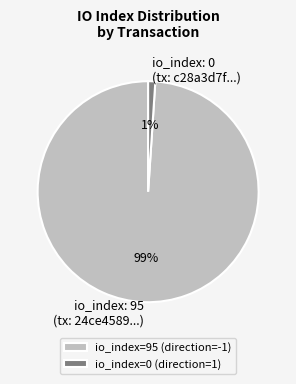

Do io_index: 95 (tx: 24ce4589...) and io_index: 0 (tx: c28a3d7f...) together represent more than half of the pie?

Yes